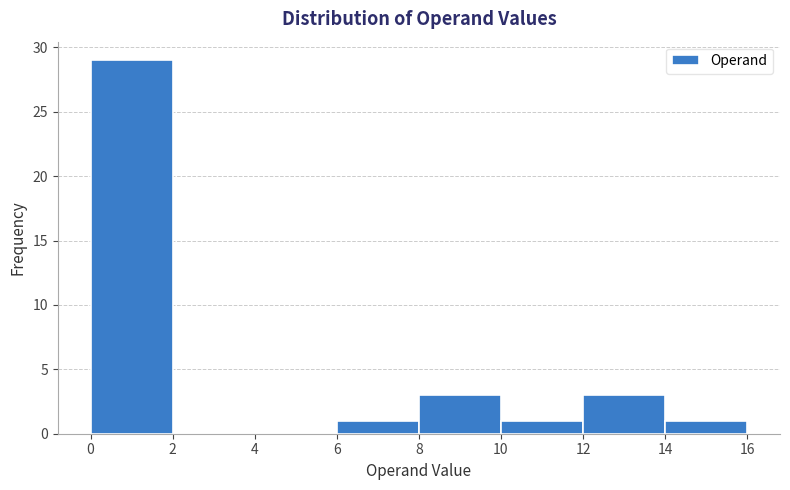

Reading left to right, transcribe this chart: for each bar, give the range it covers on the x-axis and its height. The values are not printed on the chart, so give them approximately, as read against the axis.

0 to 2: 29
2 to 4: 0
4 to 6: 0
6 to 8: 1
8 to 10: 3
10 to 12: 1
12 to 14: 3
14 to 16: 1